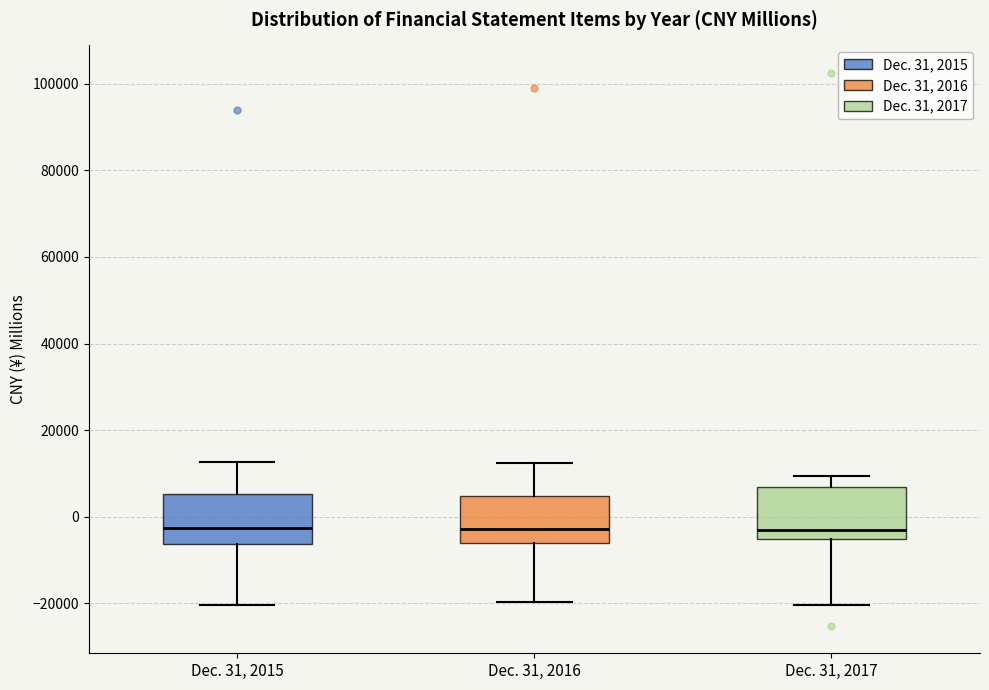

Reading left to right, read every box against the y-axis: the position of its median line, the range the box covers, and the ends of its whiskers. The values are not printed on the chart, so give them approximately, as read against the axis.

Dec. 31, 2015: median -2000, box -6000 to 6000, whiskers -20000 to 12000
Dec. 31, 2016: median -2000, box -6000 to 4000, whiskers -20000 to 12000
Dec. 31, 2017: median -4000, box -6000 to 6000, whiskers -20000 to 10000